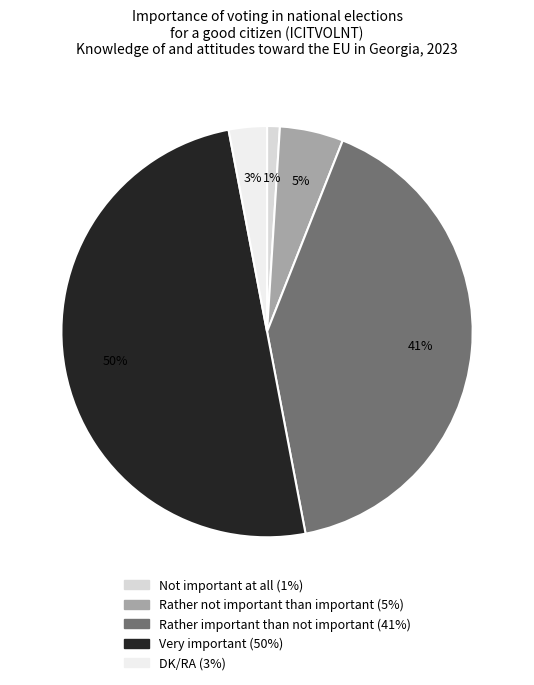

To the nearest percent, what portion does DK/RA represent?

3%